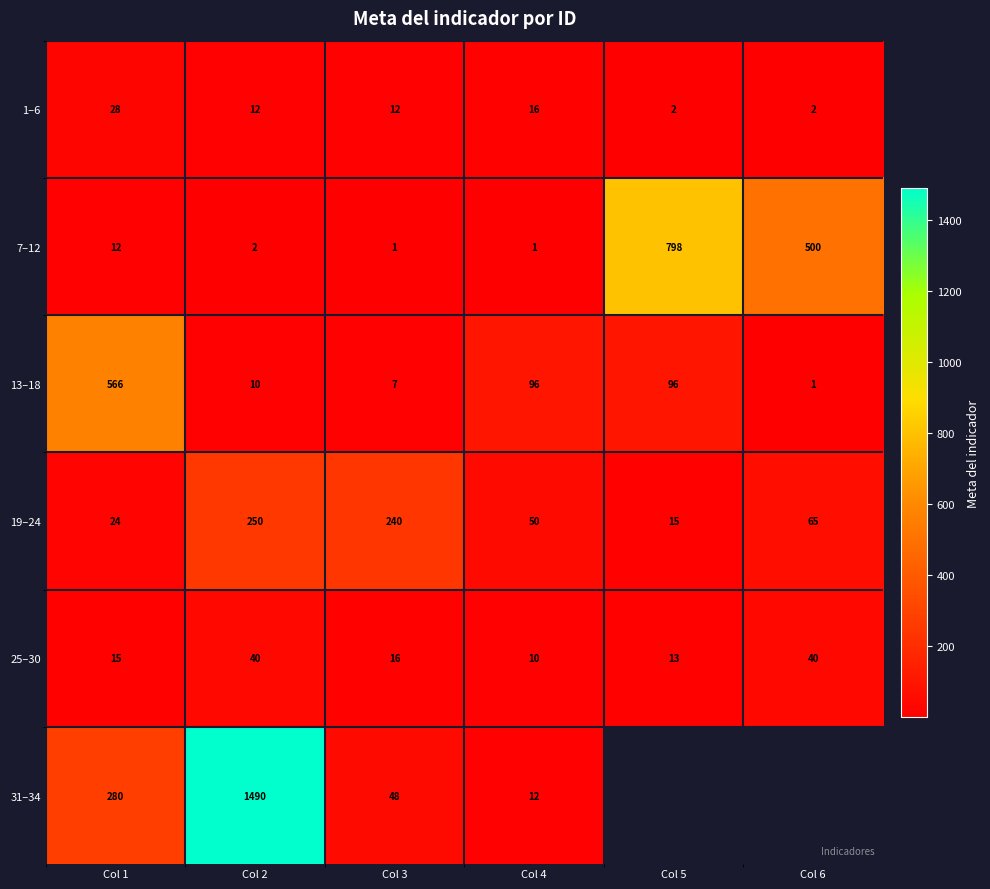

What is the difference between the highest and lowest values at Col 6?

499.0